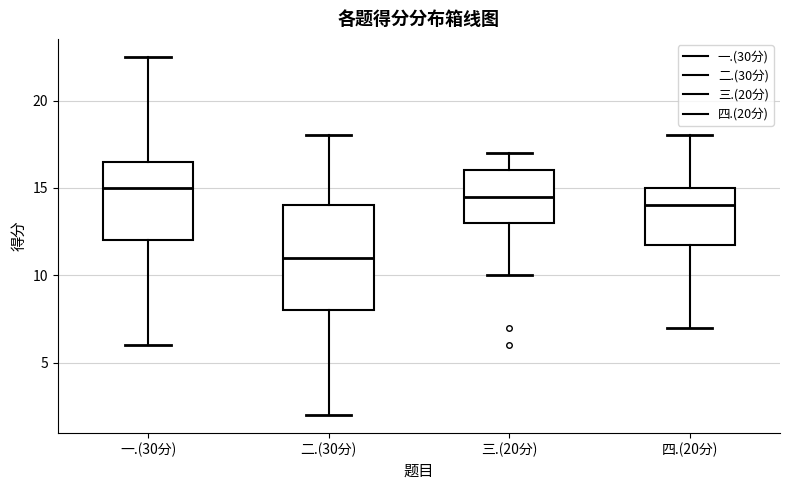

Reading left to right, read every box against the y-axis: the position of its median line, the range the box covers, and the ends of its whiskers. The values are not printed on the chart, so give them approximately, as read against the axis.

一.(30分): median 15.0, box 12.0 to 16.5, whiskers 6.0 to 22.5
二.(30分): median 11.0, box 8.0 to 14.0, whiskers 2.0 to 18.0
三.(20分): median 14.5, box 13.0 to 16.0, whiskers 10.0 to 17.0
四.(20分): median 14.0, box 12.0 to 15.0, whiskers 7.0 to 18.0